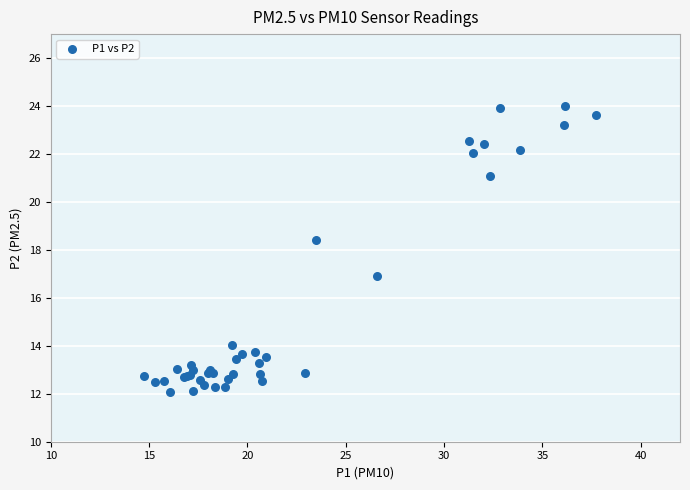

What Y value in the scatter plot is closest to 18?

18.4